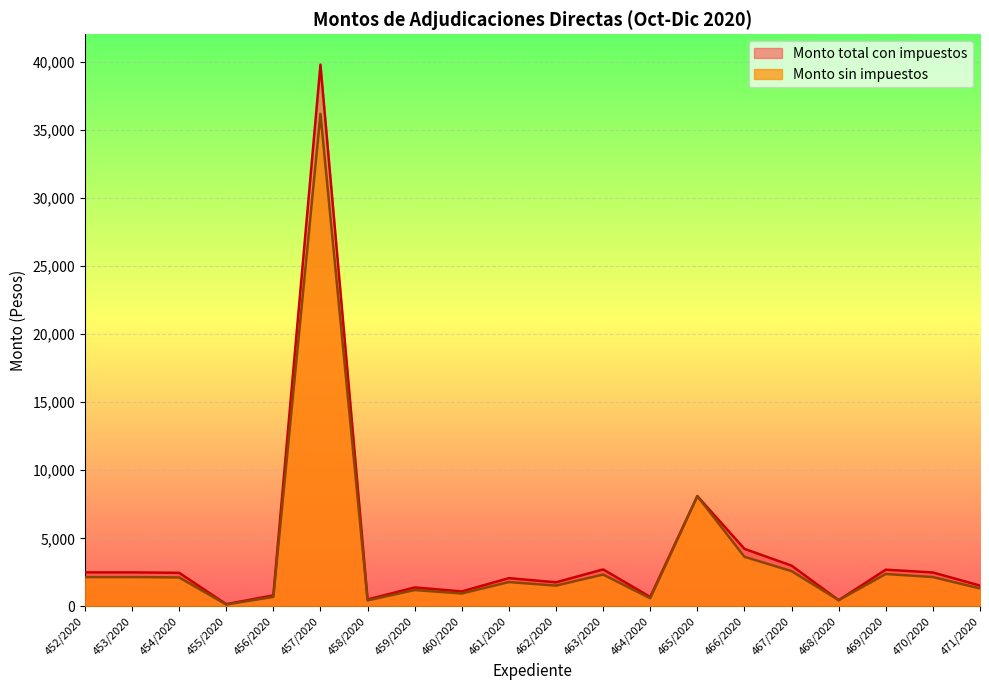

List the labels in order of Monto sin impuestos value, largest first.

457/2020, 465/2020, 466/2020, 467/2020, 469/2020, 463/2020, 470/2020, 452/2020, 453/2020, 454/2020, 461/2020, 462/2020, 471/2020, 459/2020, 460/2020, 456/2020, 464/2020, 468/2020, 458/2020, 455/2020